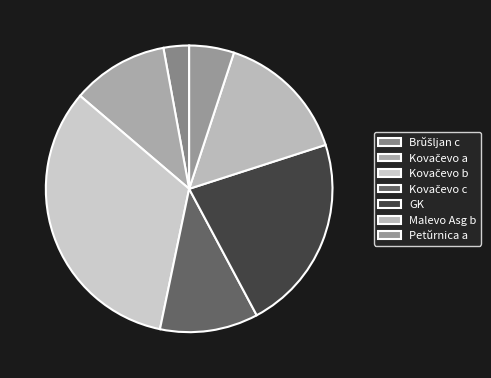

What percentage do Kovačevo c and GK together represent?

22.2%